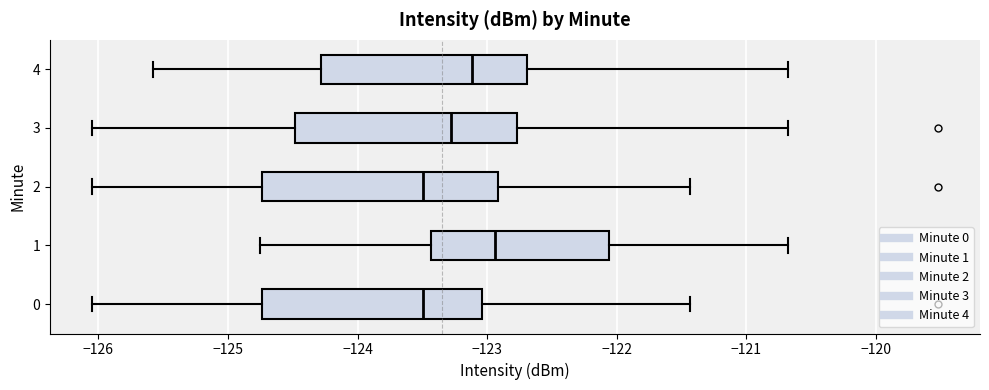

Which box's median line is the furthest to the right?

1